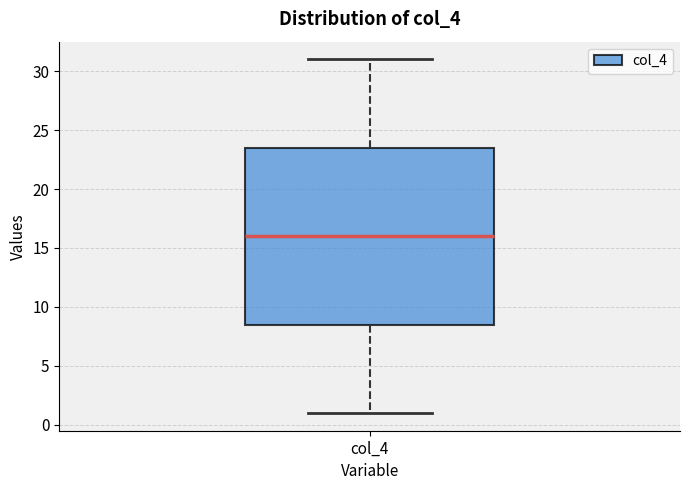

Transcribe this box plot: give where the median line is, the range the box spans, and where the two whiskers end, as read against the y-axis. The values are not printed on the chart, so give them approximately, as read against the axis.

median 16.0, box 8.5 to 23.5, whiskers 1.0 to 31.0